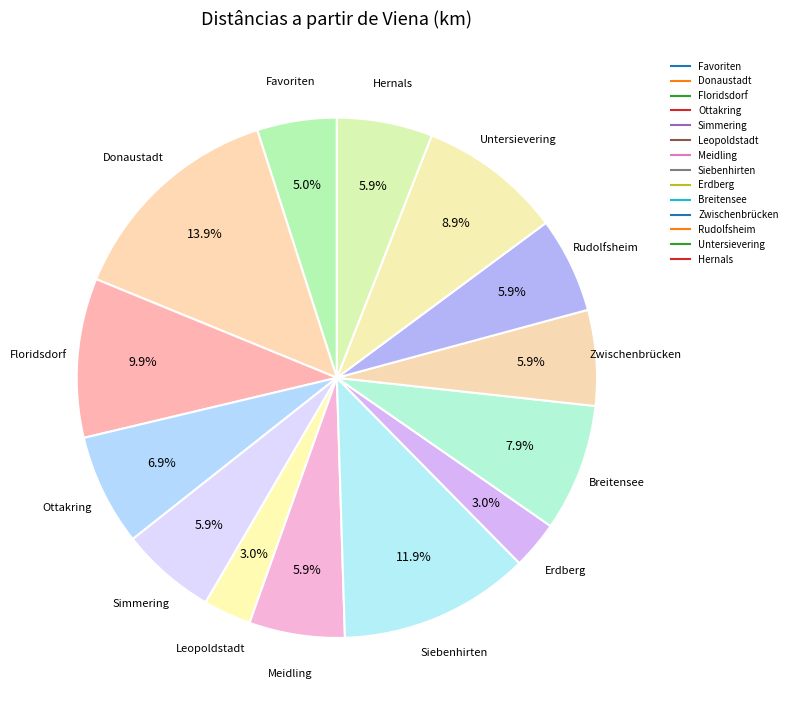

Which slice is the largest?

Donaustadt